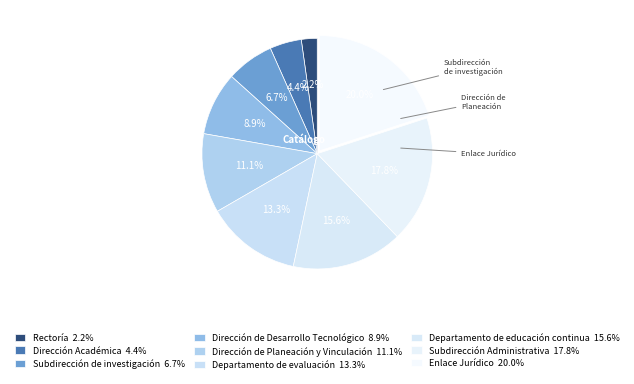

To the nearest percent, what portion does Dirección Académica represent?

4%